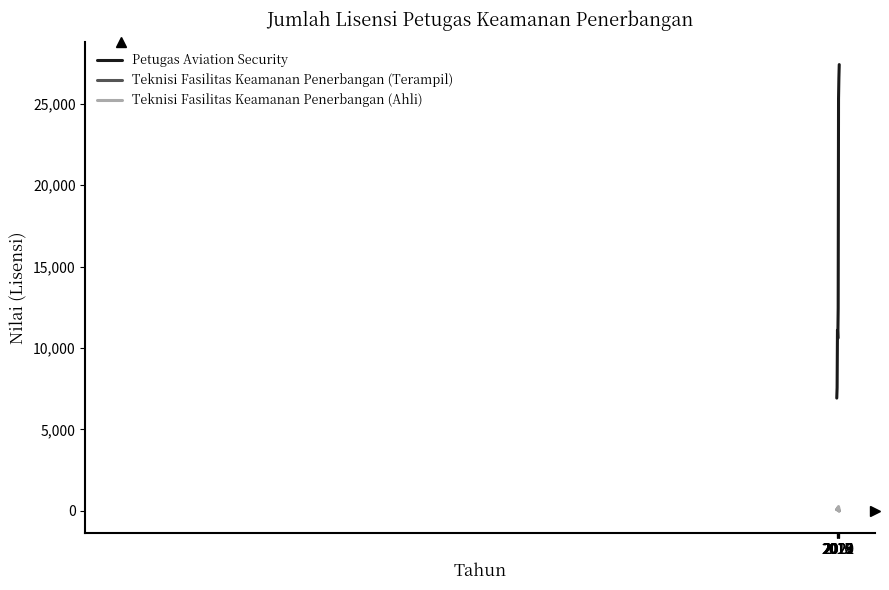

Which series has the widest spread of values?

Petugas Aviation Security